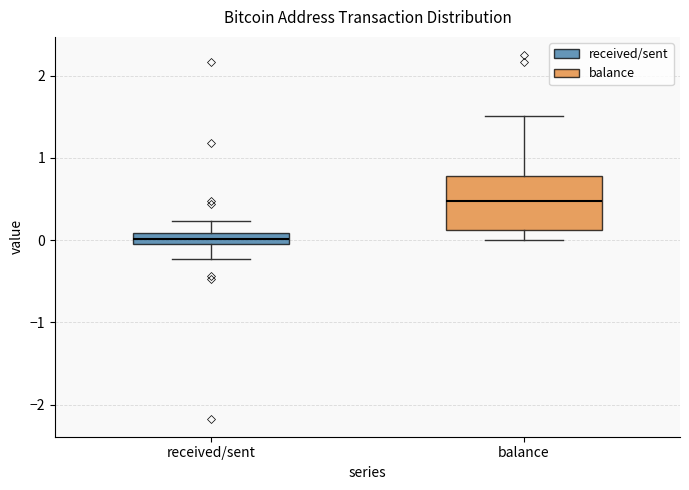

Which box's median line is the highest?

balance